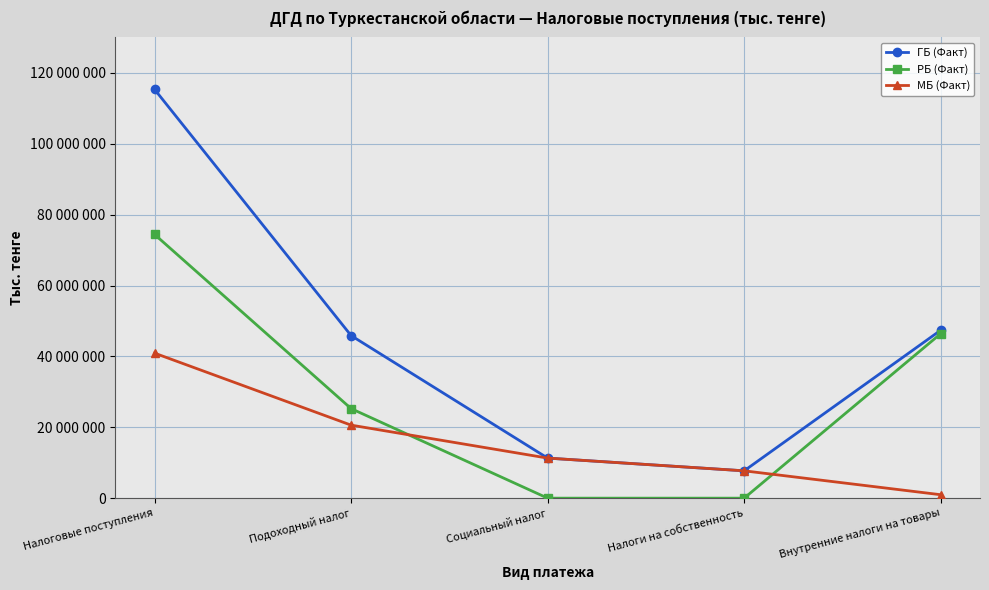

Count the РБ (Факт) values in the range 0 to 46411006.

4